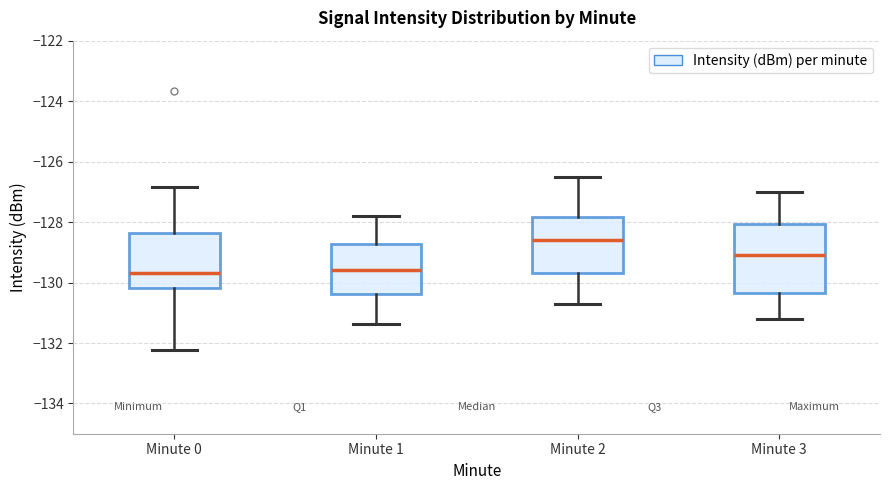

Reading left to right, read every box against the y-axis: the position of its median line, the range the box covers, and the ends of its whiskers. The values are not printed on the chart, so give them approximately, as read against the axis.

Minute 0: median -129.6, box -130.2 to -128.4, whiskers -132.2 to -126.8
Minute 1: median -129.6, box -130.4 to -128.8, whiskers -131.4 to -127.8
Minute 2: median -128.6, box -129.6 to -127.8, whiskers -130.6 to -126.4
Minute 3: median -129.0, box -130.4 to -128.0, whiskers -131.2 to -127.0